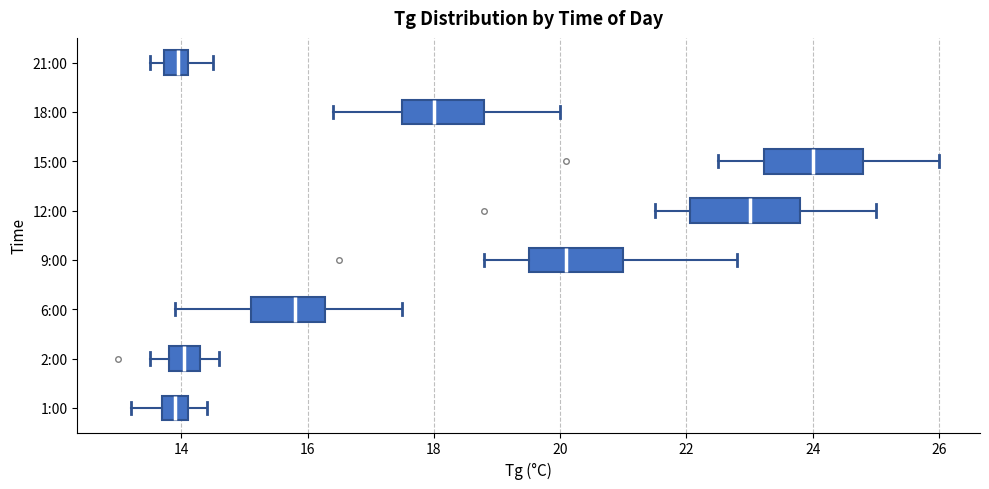

Where is the right edge of the box for 1:00 on the x-axis? The values are not printed on the chart, so give them approximately, as read against the axis.

14.2